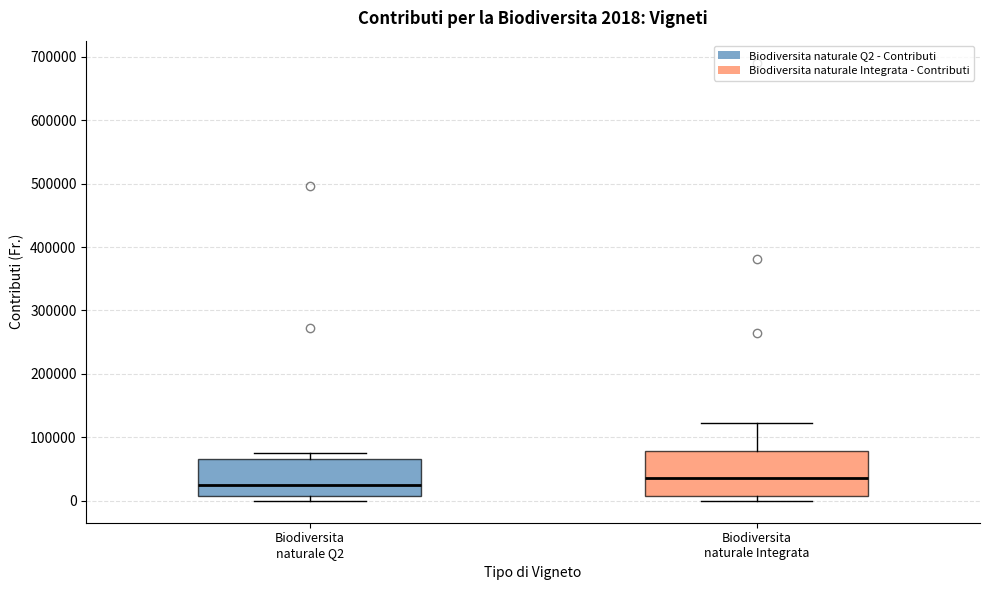

Comparing the boxes themselves (not the whiskers), which one is the tallest?

Biodiversita naturale Integrata